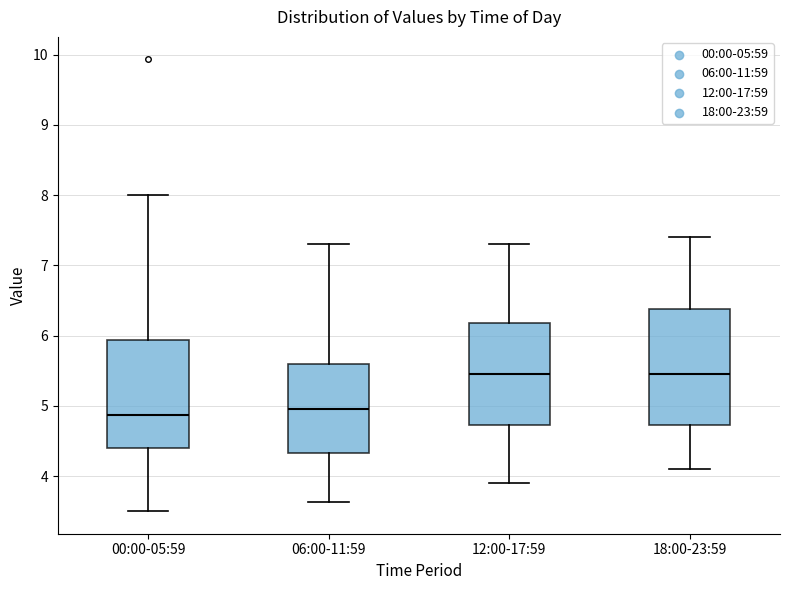

Comparing the boxes themselves (not the whiskers), which one is the tallest?

18:00-23:59